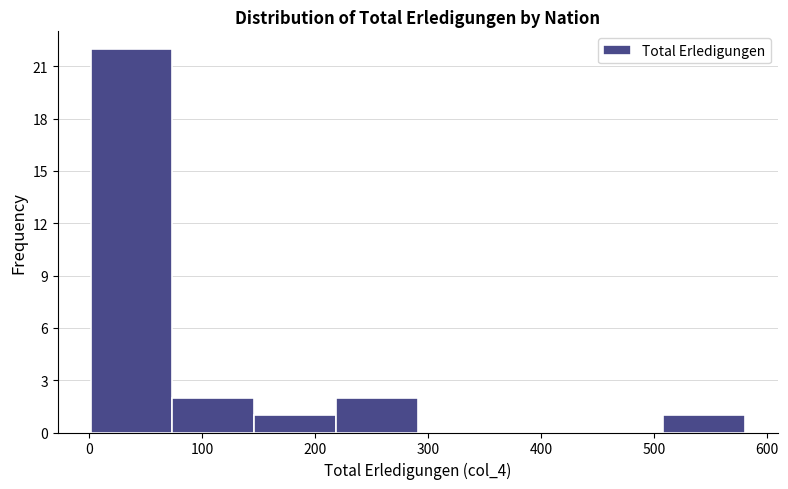

Reading left to right, list every bar in this chart as the range it spans on the x-axis followed by its height. Neither the bar edges nor the heights are printed on the chart, so give them approximately, as read against the axes.

0 to 70: 22
70 to 150: 2
150 to 220: 1
220 to 290: 2
290 to 360: 0
360 to 440: 0
440 to 510: 0
510 to 580: 1